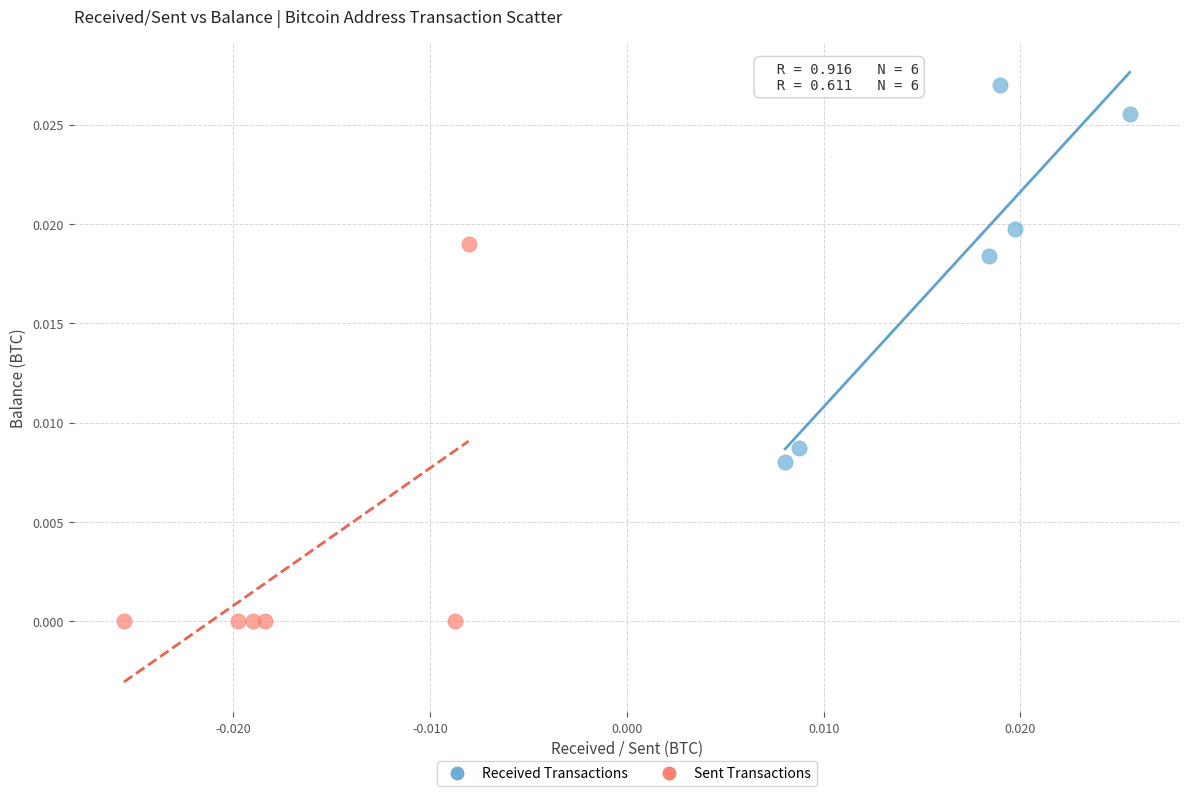

Which series reaches the maximum Y coordinate?

Received Transactions